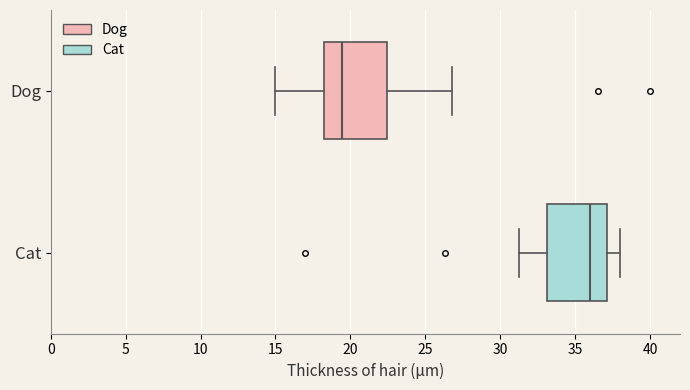

Where does the left whisker of the box for Dog end on the x-axis? The values are not printed on the chart, so give them approximately, as read against the axis.

15.0